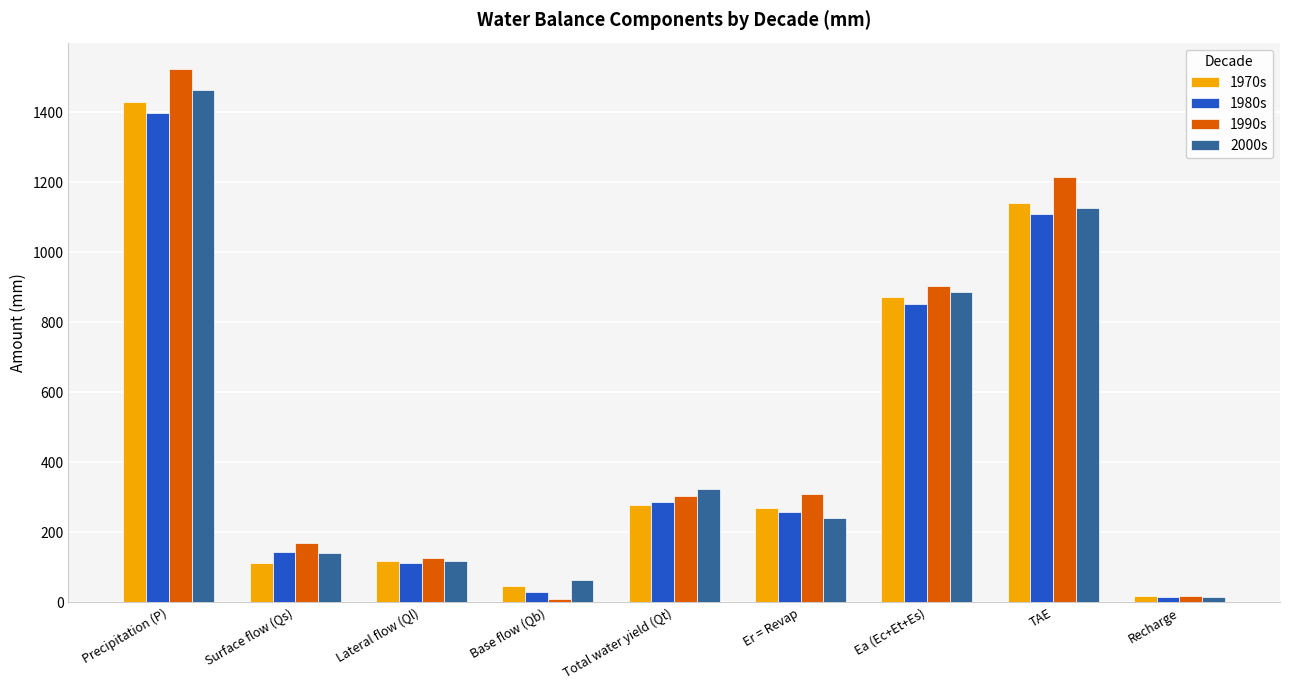

What are all the series names shown in the legend?

1970s, 1980s, 1990s, 2000s